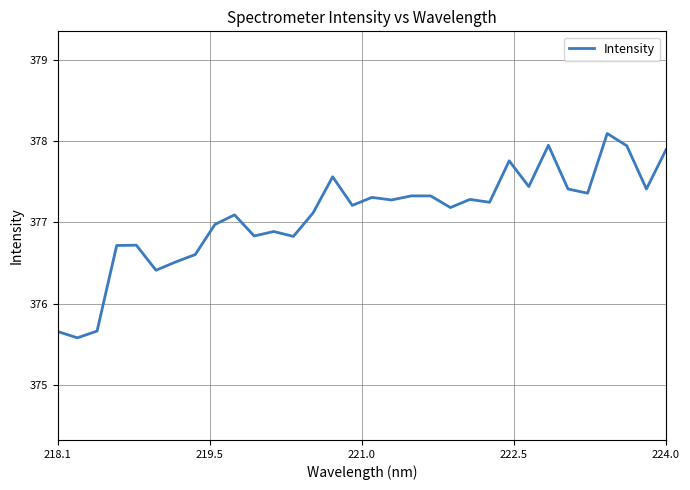

What is the greatest value displayed?

378.1